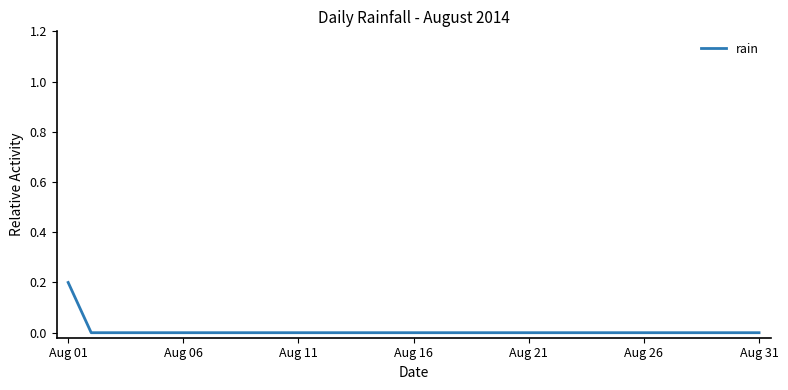

How many lines are shown in the chart?

1